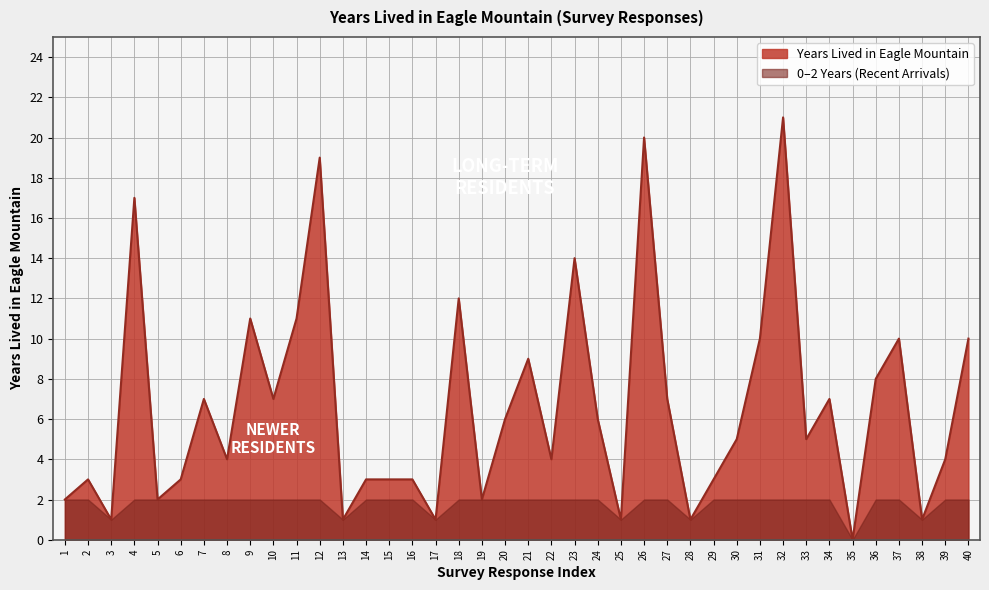

Is it true that the value at 32 is 21?

True